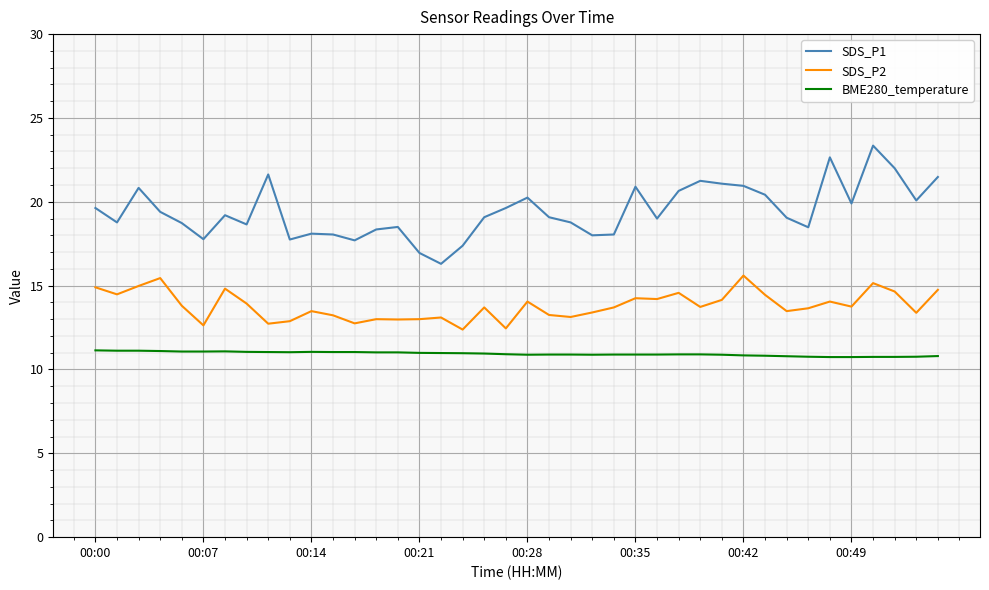

Which series has the largest range (max minus min)?

SDS_P1